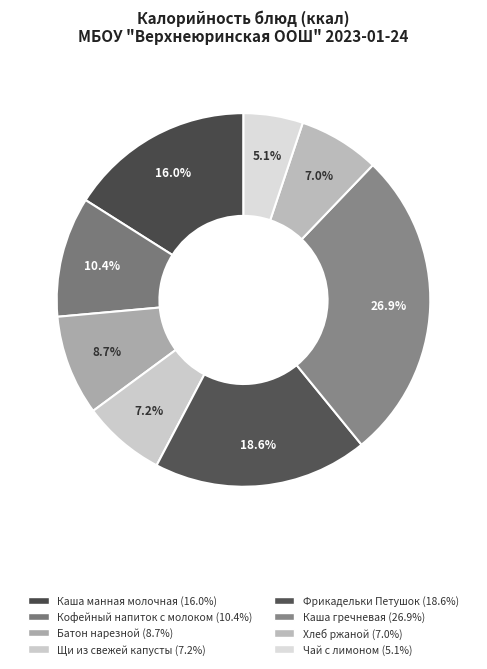

What is the ratio of the value at Фрикадельки Петушок to the value at Чай с лимоном?

3.6